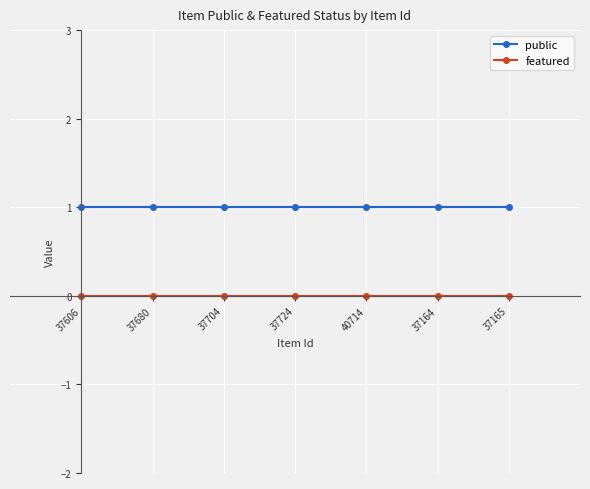

True or false: public and featured cross at least once.

False